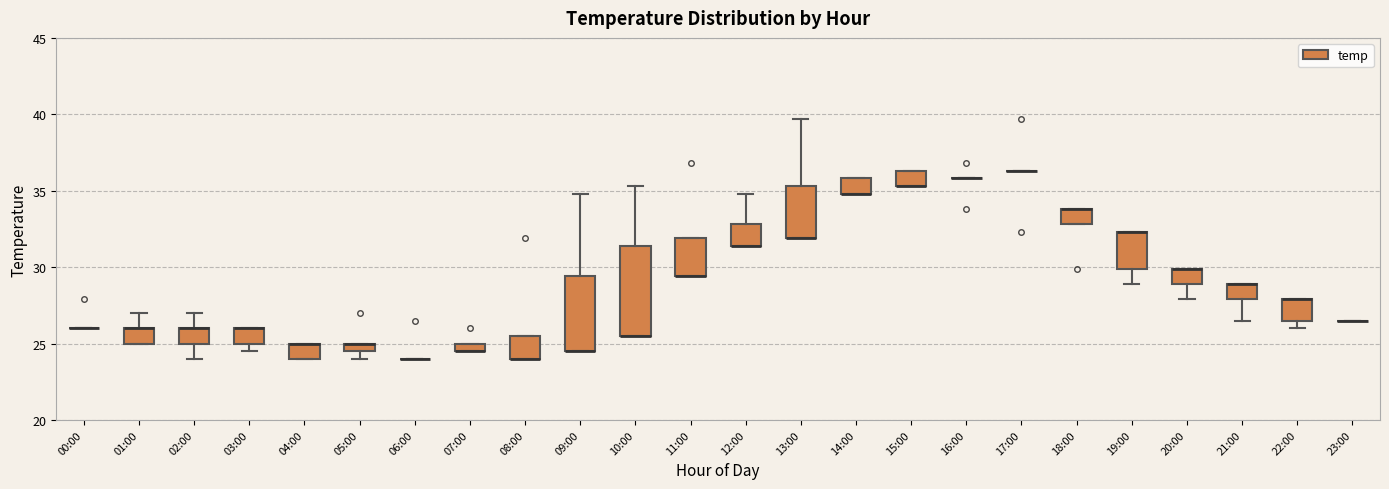

Where is the lower edge of the box for 04:00 on the y-axis? The values are not printed on the chart, so give them approximately, as read against the axis.

24.0